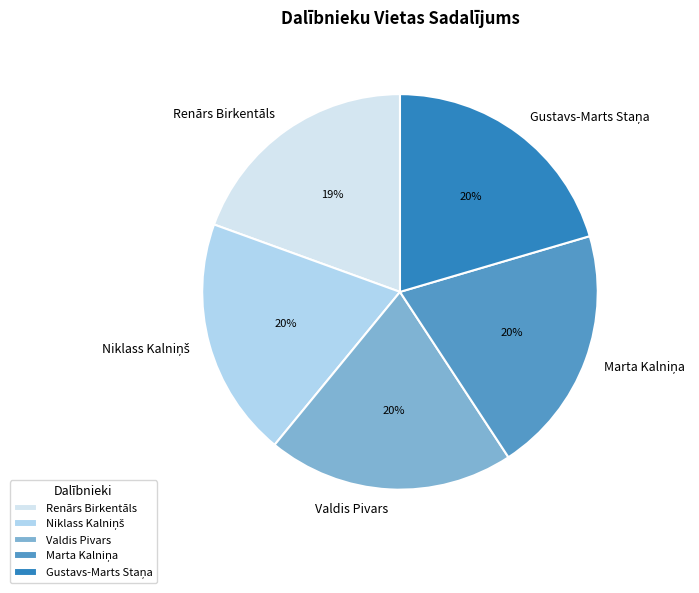

To the nearest percent, what percentage of the pie is Valdis Pivars?

20%